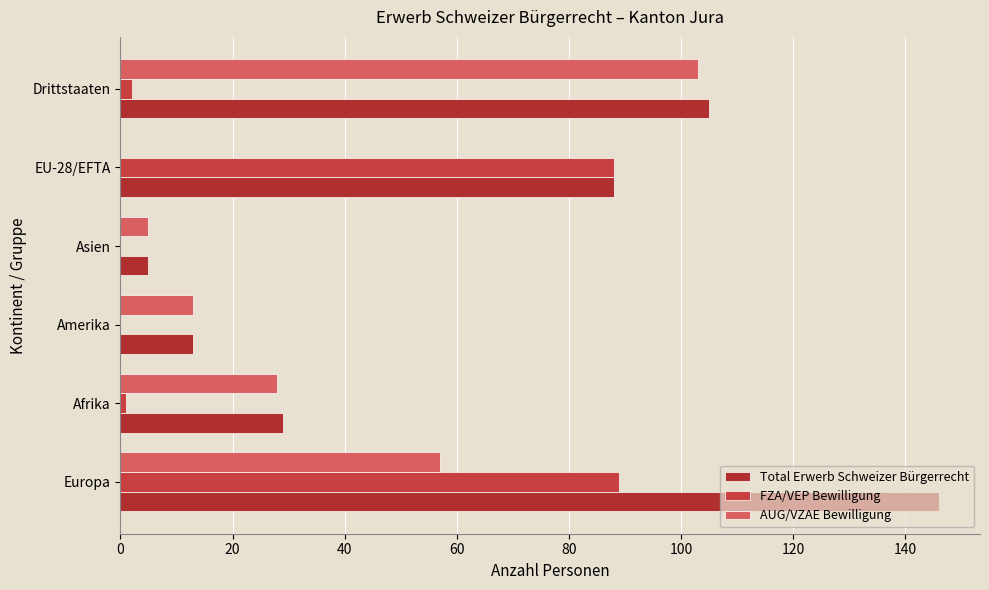

List the series in order of their peak value, highest first.

Total Erwerb Schweizer Bürgerrecht, AUG/VZAE Bewilligung, FZA/VEP Bewilligung